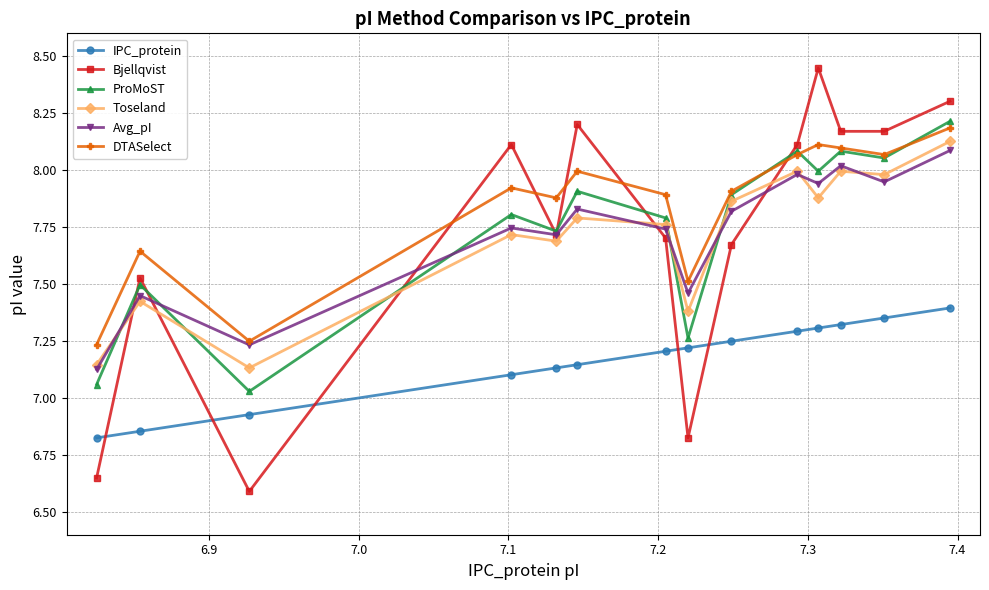

True or false: Toseland and IPC_protein intersect in this chart.

False